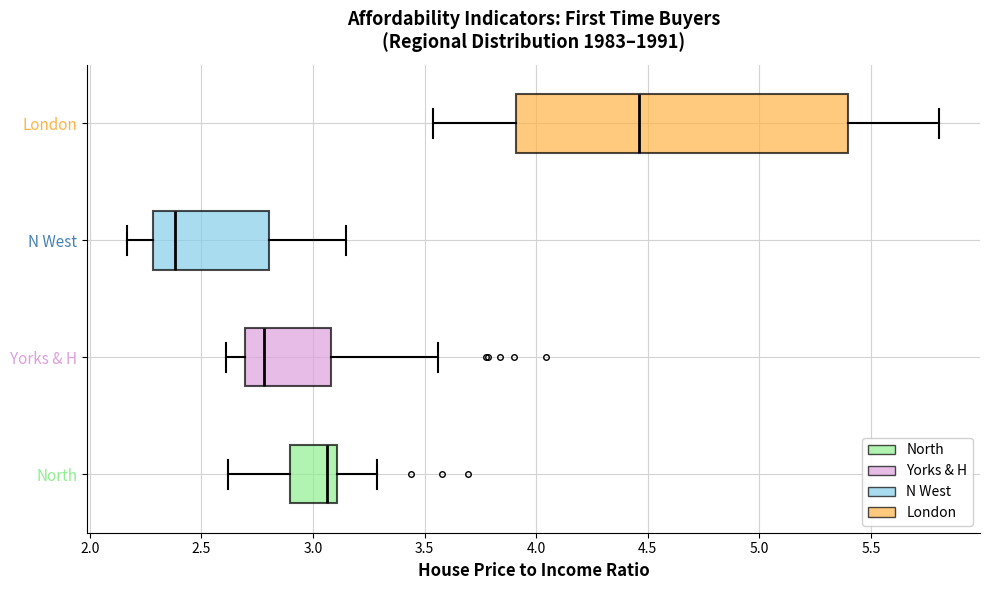

Comparing the boxes themselves (not the whiskers), which one is the widest?

London